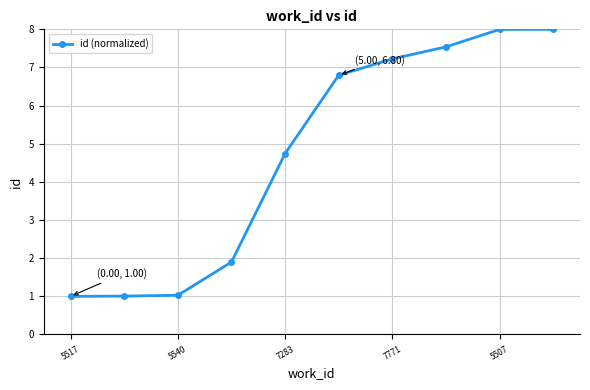

What is the average value?

4.7